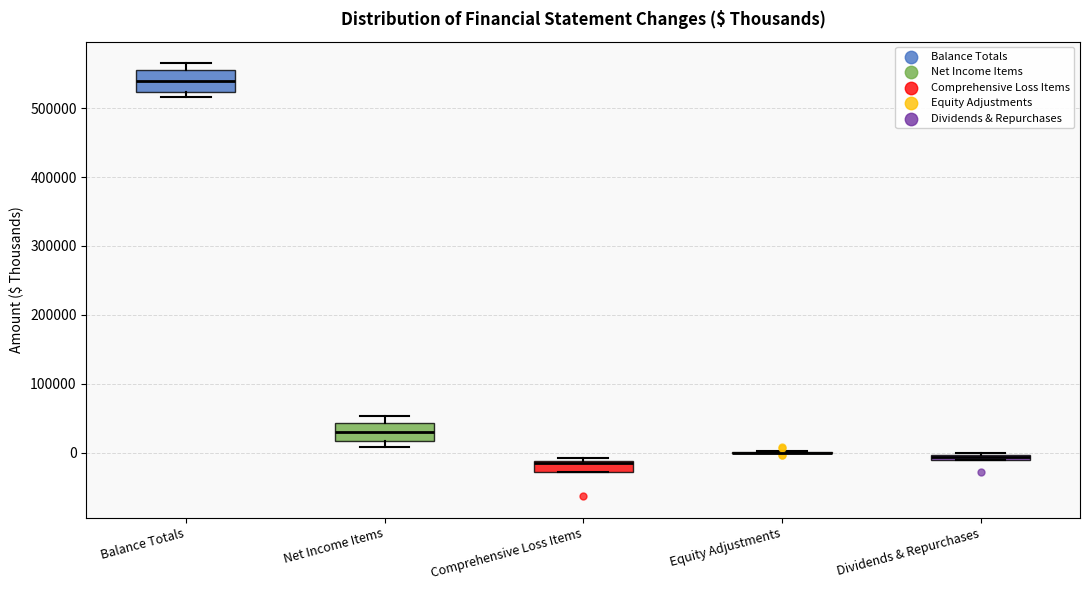

Where is the upper edge of the box for Dividends & Repurchases on the y-axis? The values are not printed on the chart, so give them approximately, as read against the axis.

0